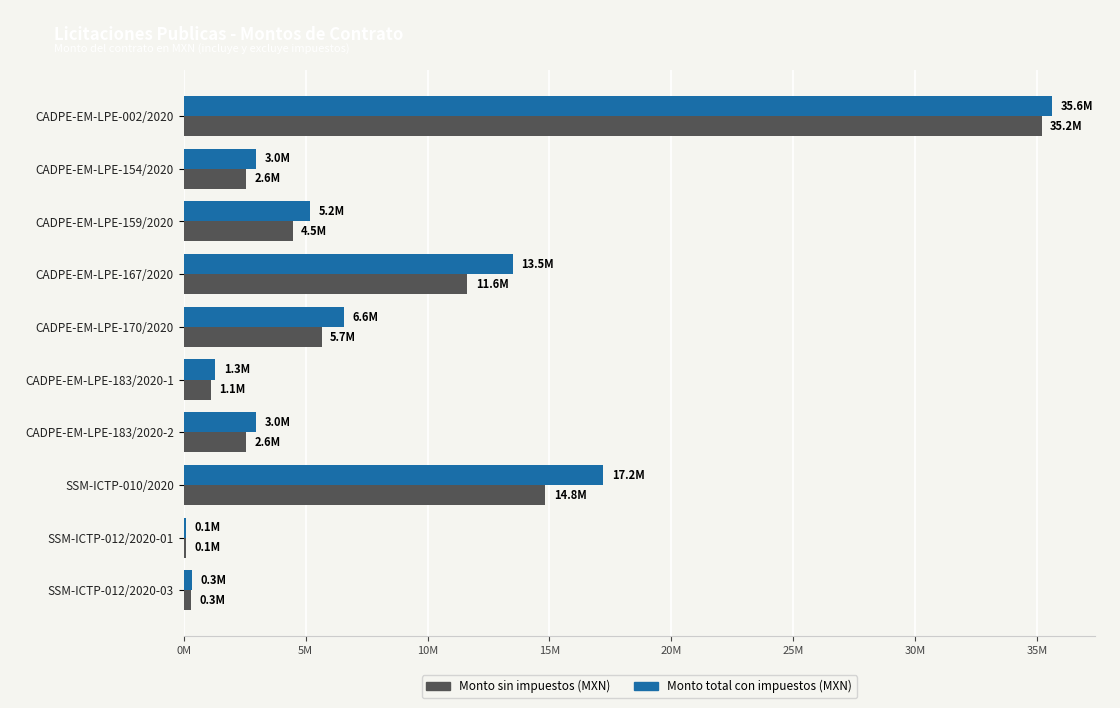

What are all the series names shown in the legend?

Monto sin impuestos (MXN), Monto total con impuestos (MXN)